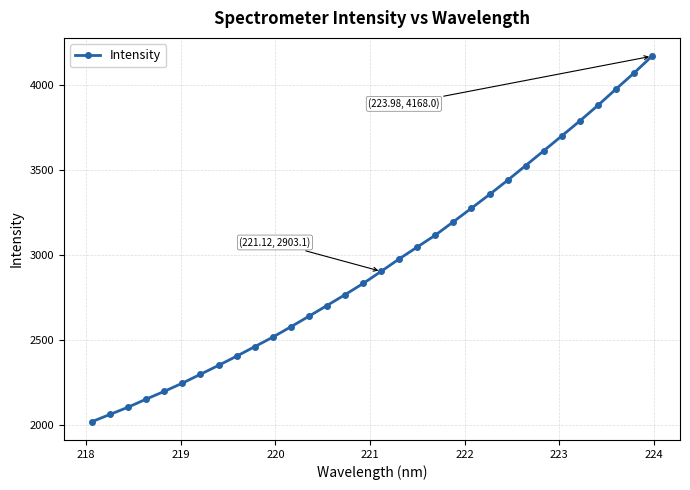

What is the average value?

2948.3